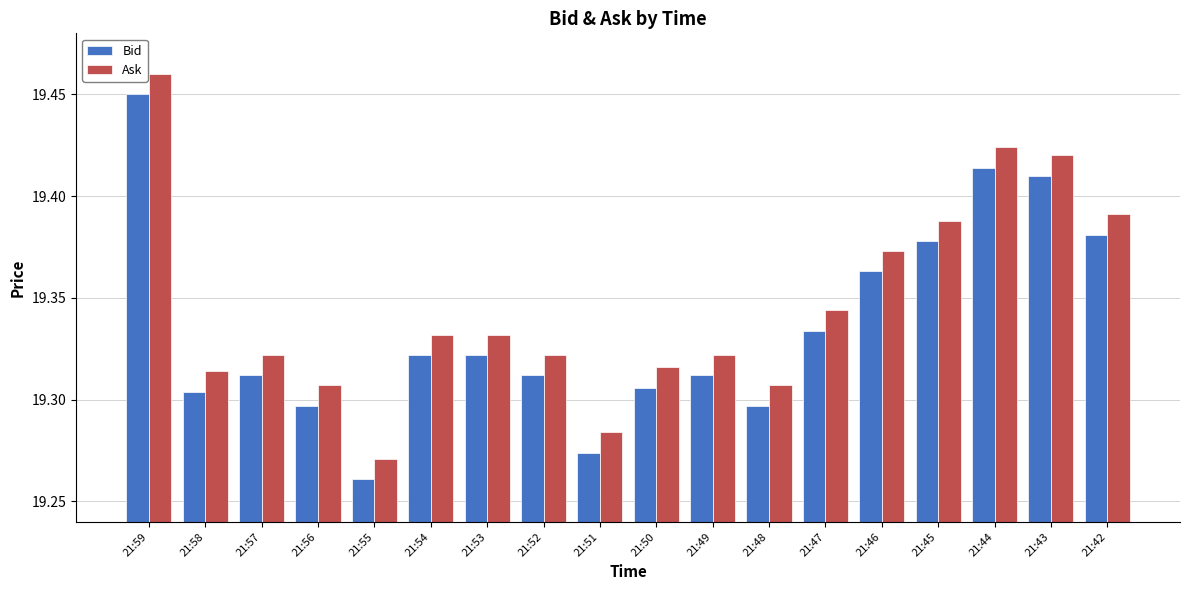

What is the total value across all series at 21:52?

38.6